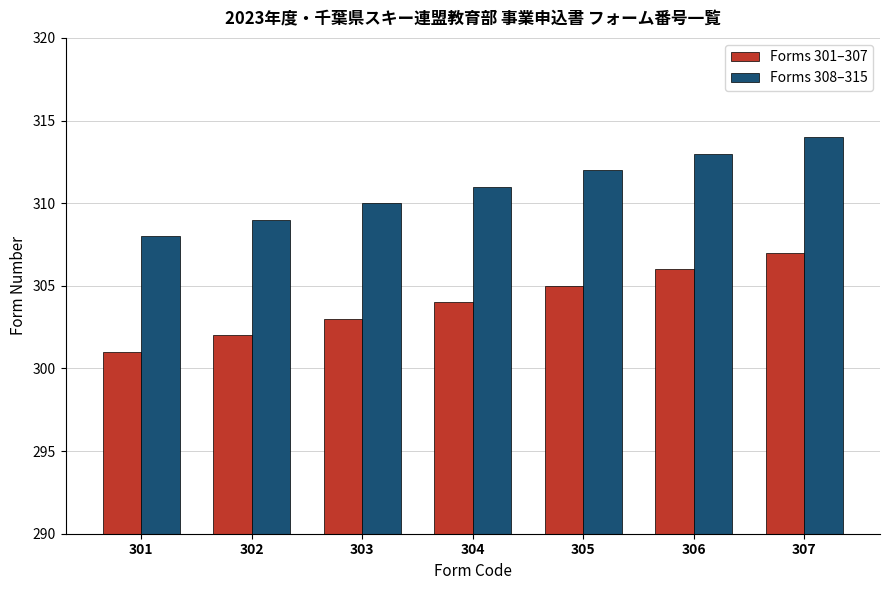

What are all the series names shown in the legend?

Forms 301–307, Forms 308–315